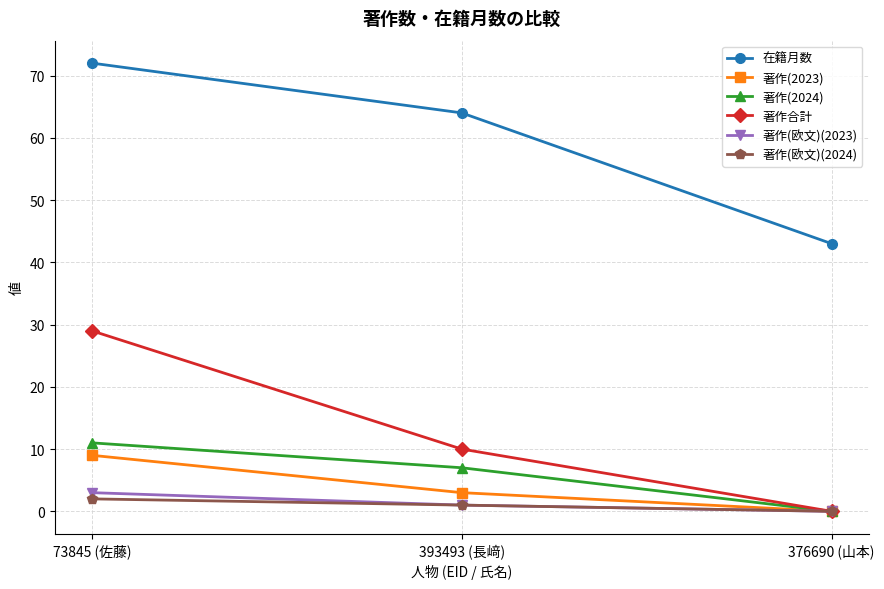

Rank the series by their maximum value, from lowest to highest.

著作(欧文)(2024), 著作(欧文)(2023), 著作(2023), 著作(2024), 著作合計, 在籍月数